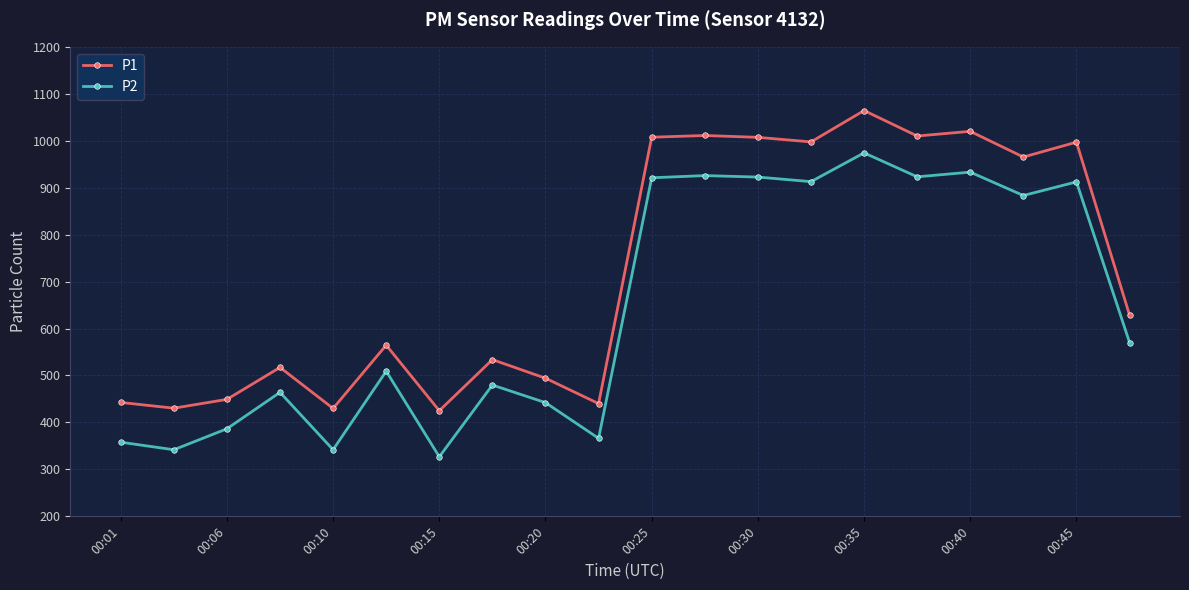

Which series has the largest total across all categories?

P1